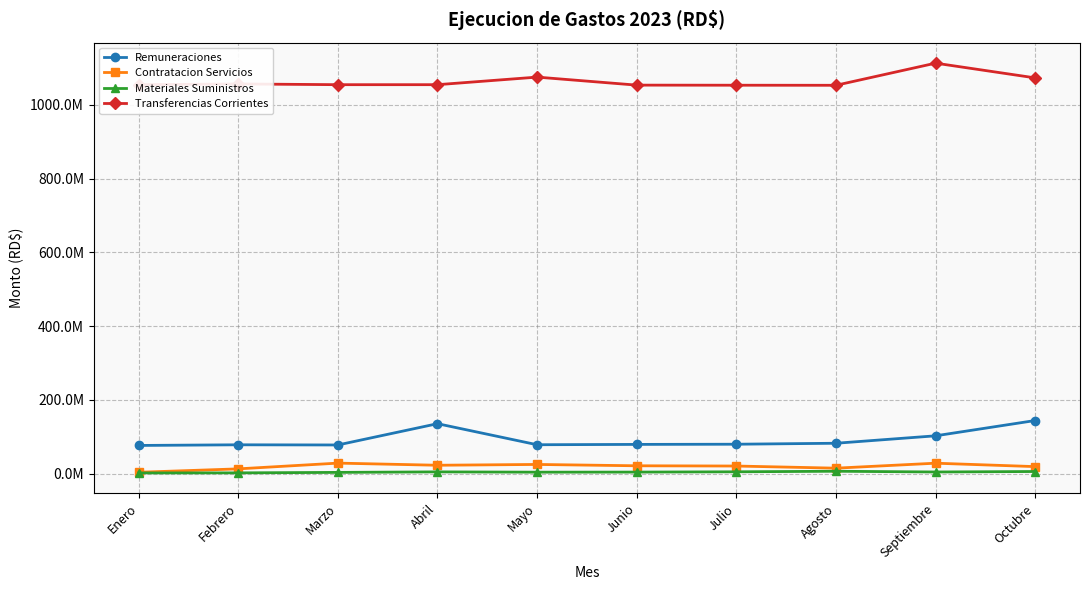

Between Septiembre and Junio, which is larger?

Septiembre